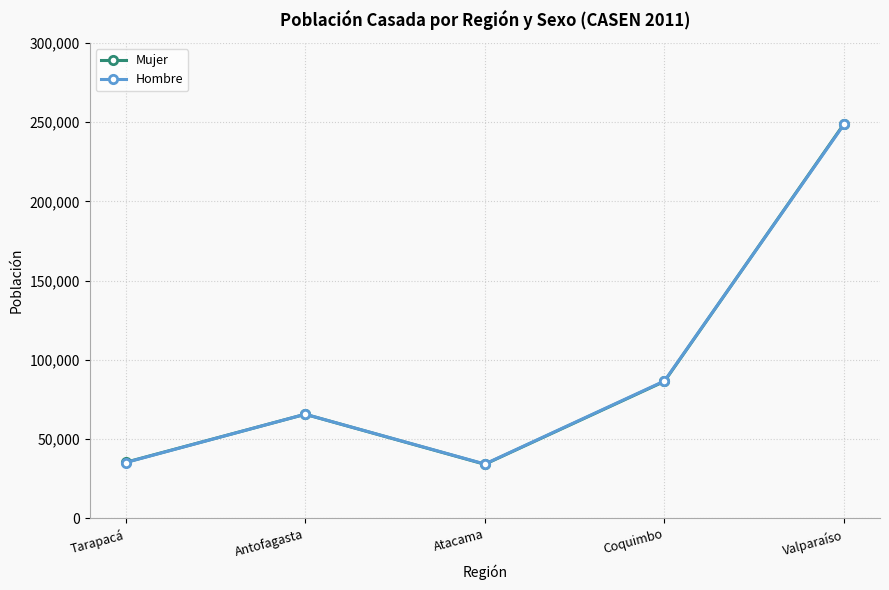

What is the greatest value displayed?

248949